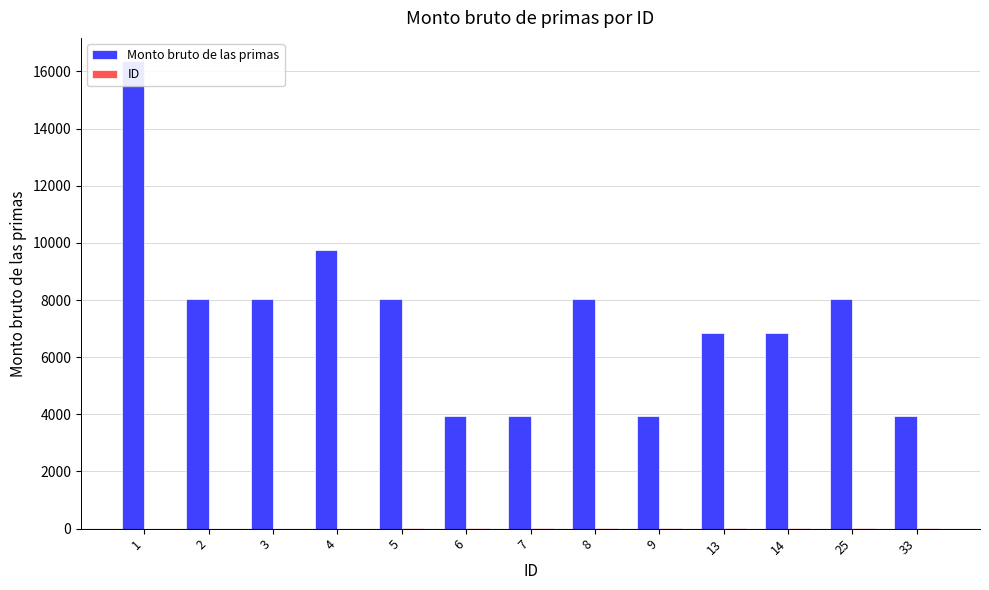

What is the maximum value shown in the chart?

16354.8